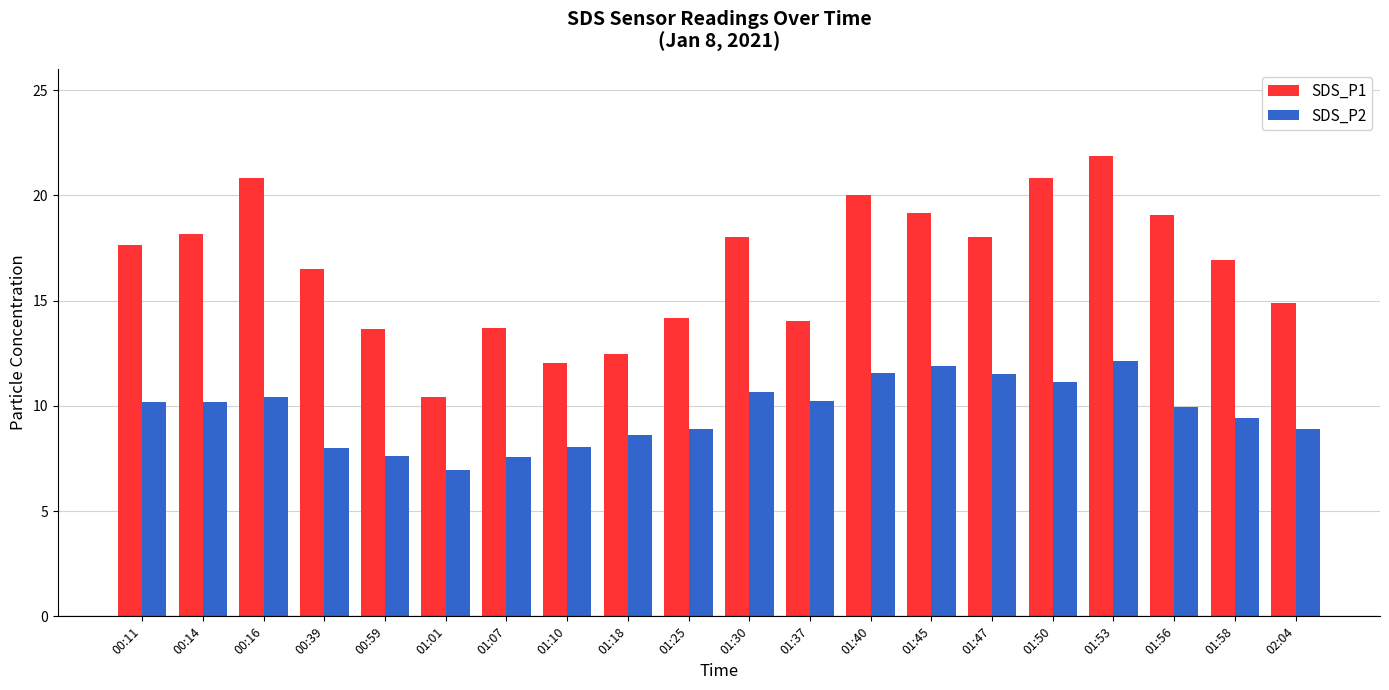

Rank the series by their maximum value, from lowest to highest.

SDS_P2, SDS_P1